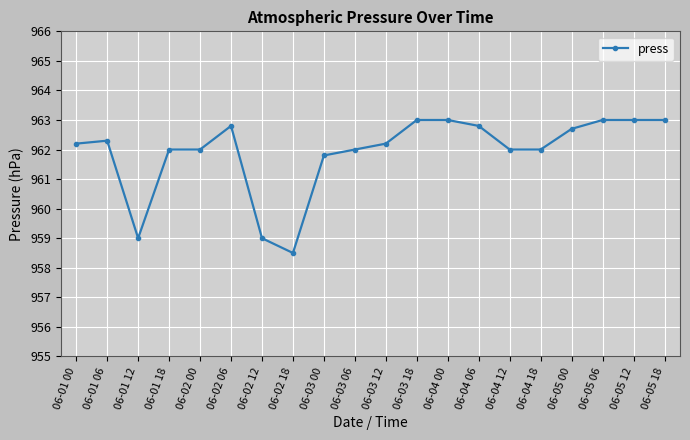

What is the difference between the maximum and minimum values?

4.5